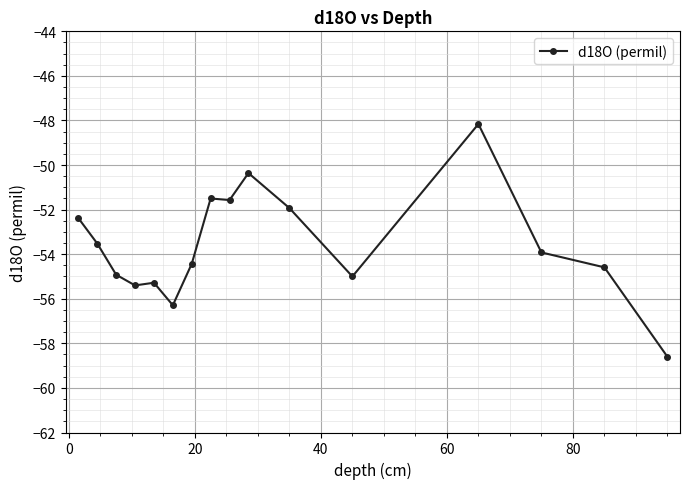

What is the value of the 9th point from the left?

-51.6